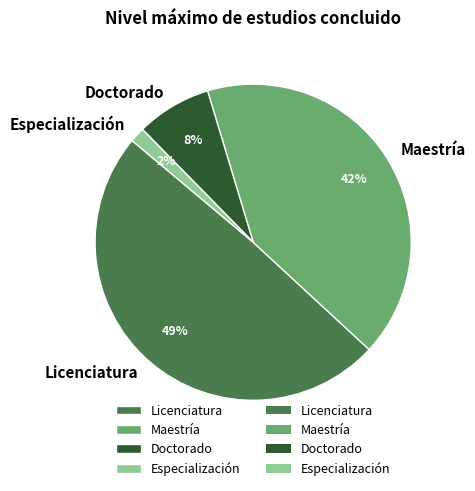

Is there any slice that represents more than half of the pie?

No